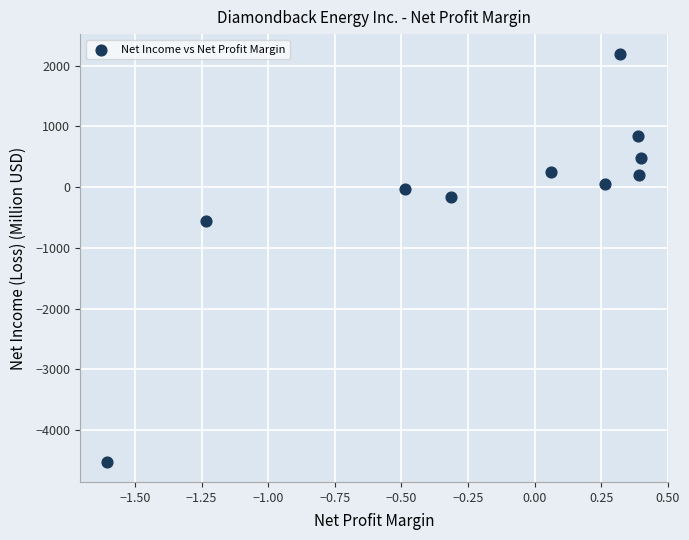

What is the range of Y values (max minus min)?

6699